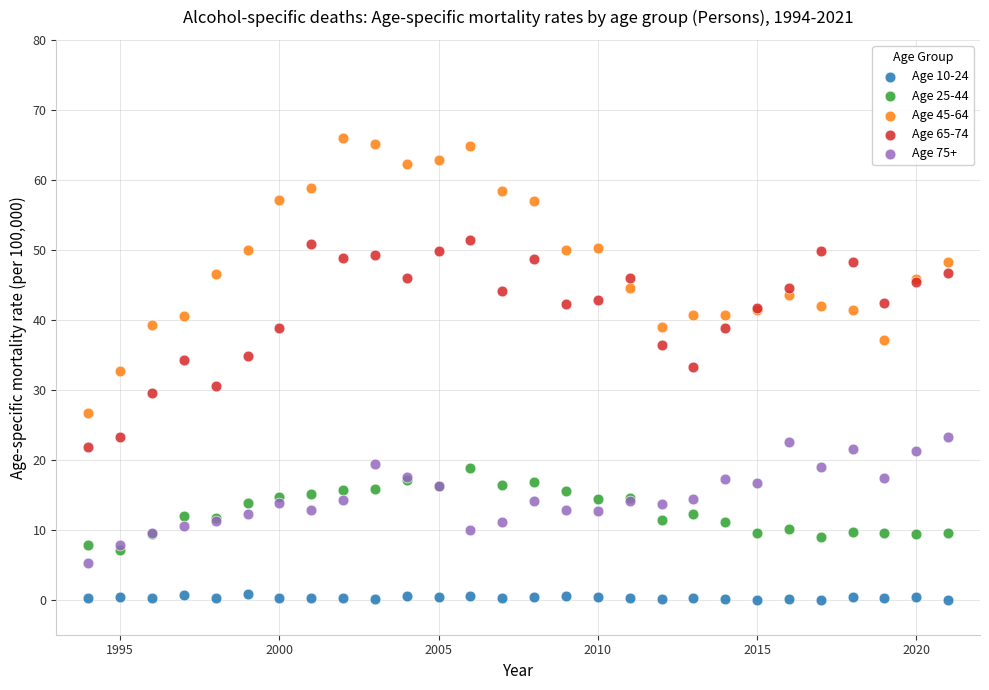

Which series has the largest Y range (max minus min)?

Age 45-64